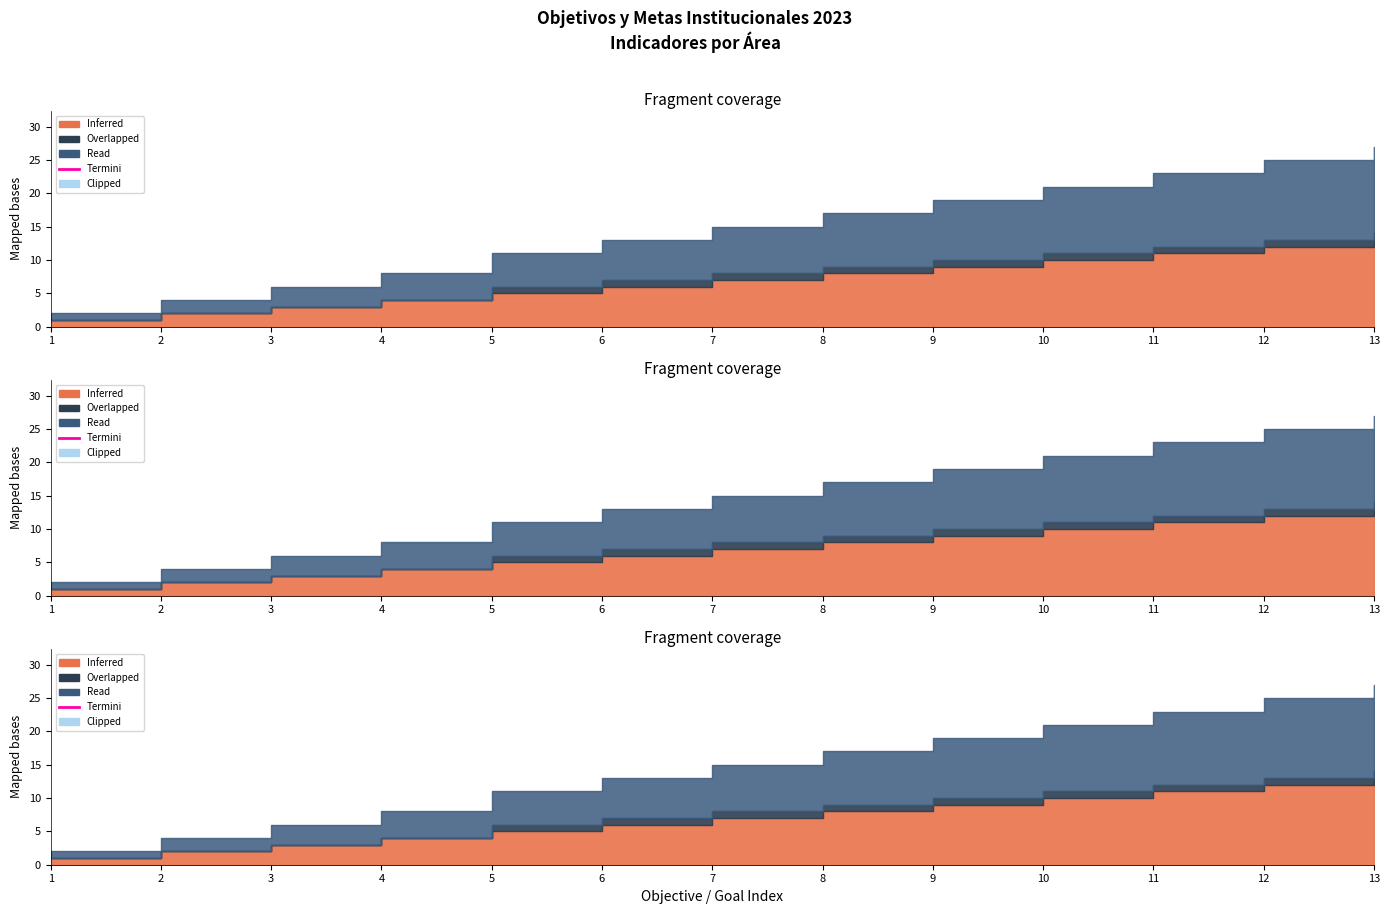

True or false: Overlapped and Read cross at least once.

False